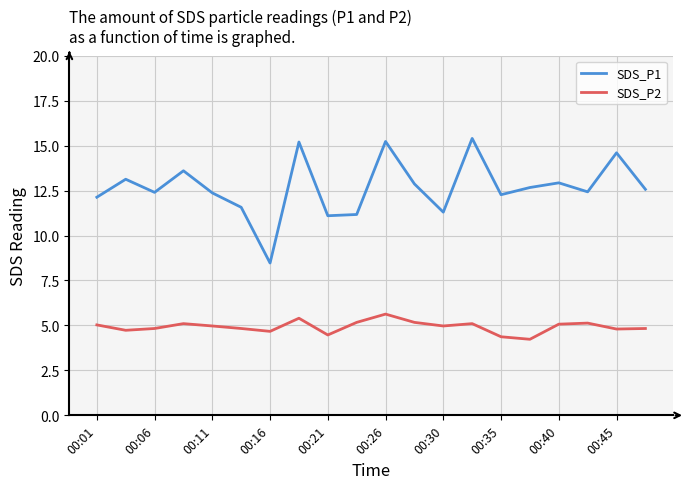

True or false: SDS_P1 and SDS_P2 intersect in this chart.

False